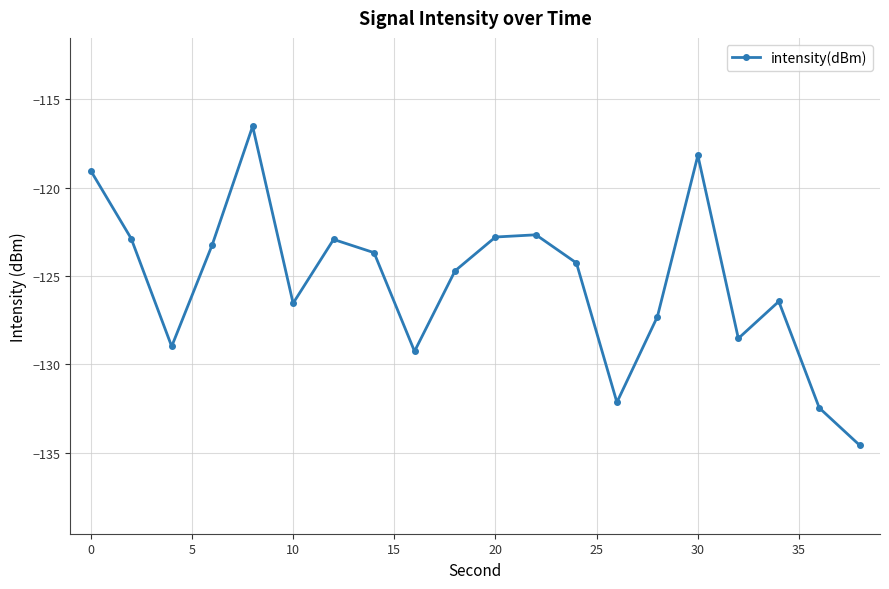

What is the difference between the second highest and minimum values?

16.4